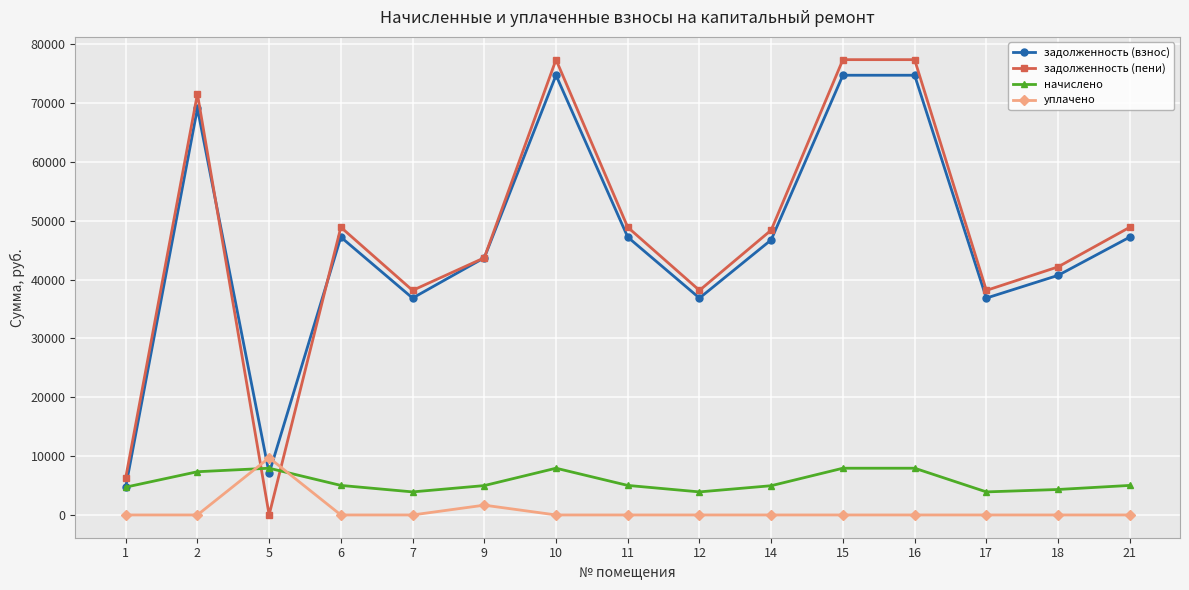

What is the difference between the second highest and second lowest values in the задолженность (взнос) series?

67644.8